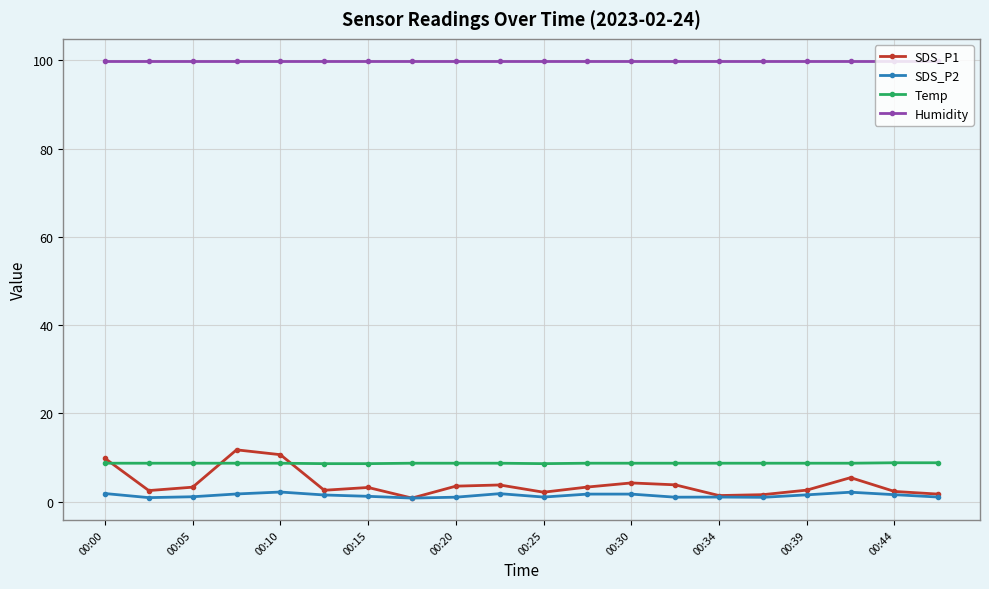

What is the value of the SDS_P1 point at the 19th from the left?

2.3